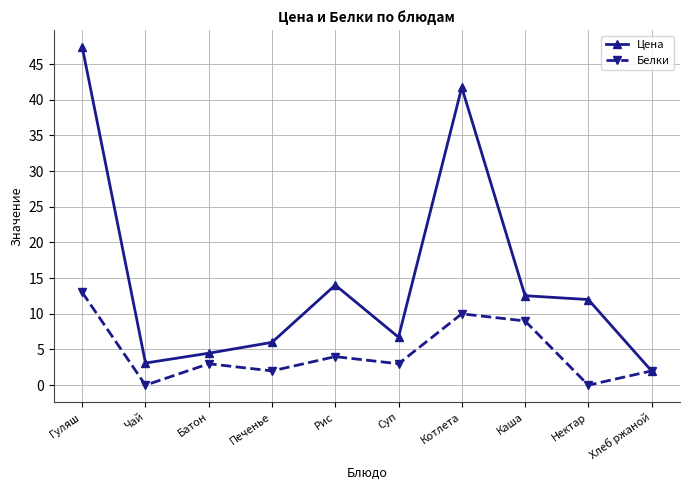

How many distinct data groups are displayed?

2